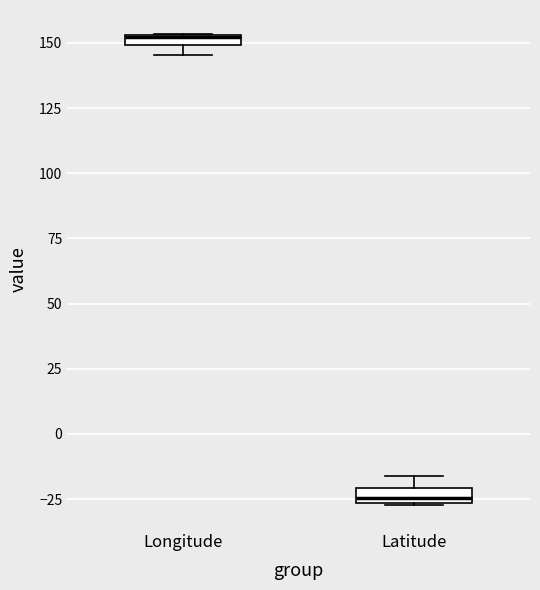

Which box has the lowest median line?

Latitude